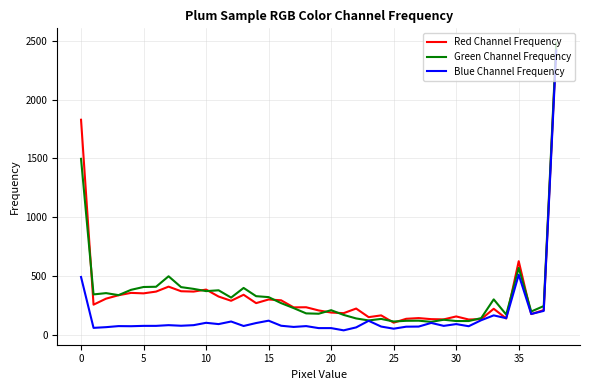

Does the chart have visible grid lines?

Yes